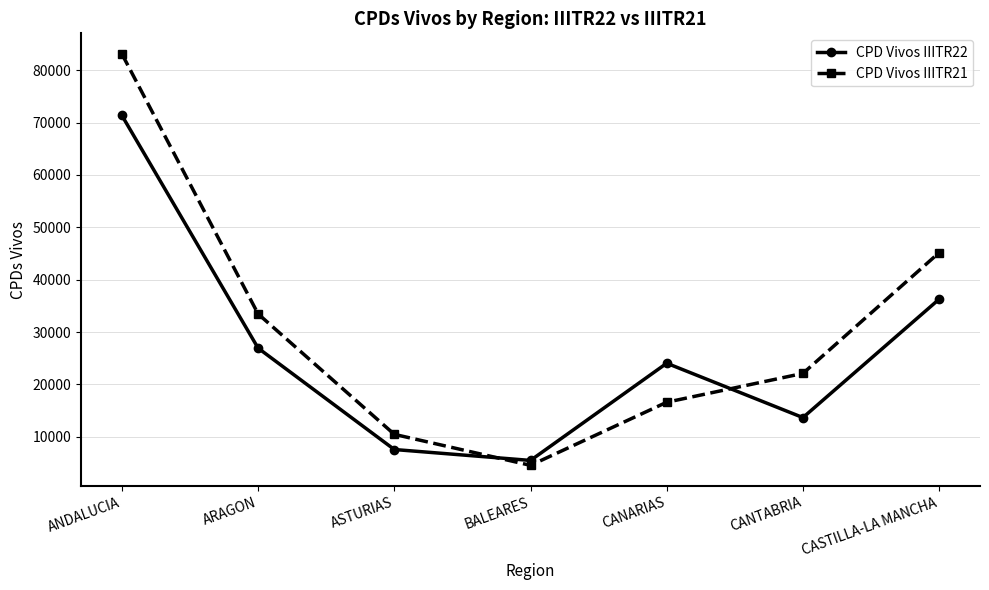

In CPD Vivos IIITR21, how many points are lower than both neighbors (excluding endpoints)?

1